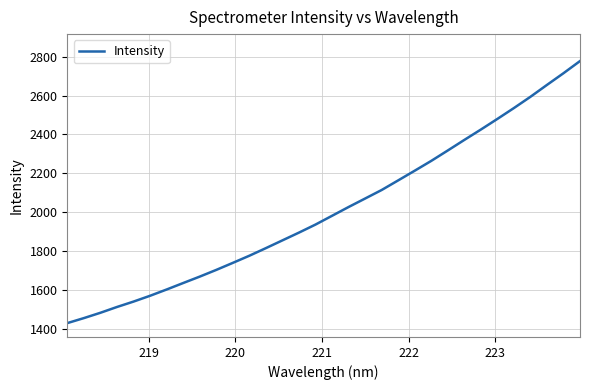

What is the maximum value shown in the chart?

2778.2